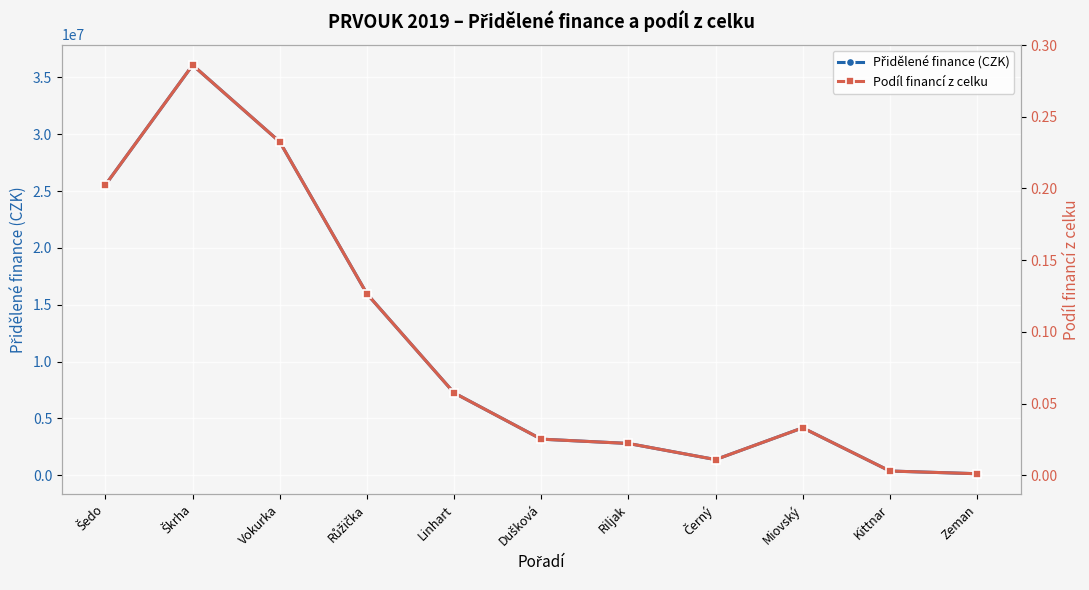

Which series has the widest spread of values?

Přidělené finance (CZK)